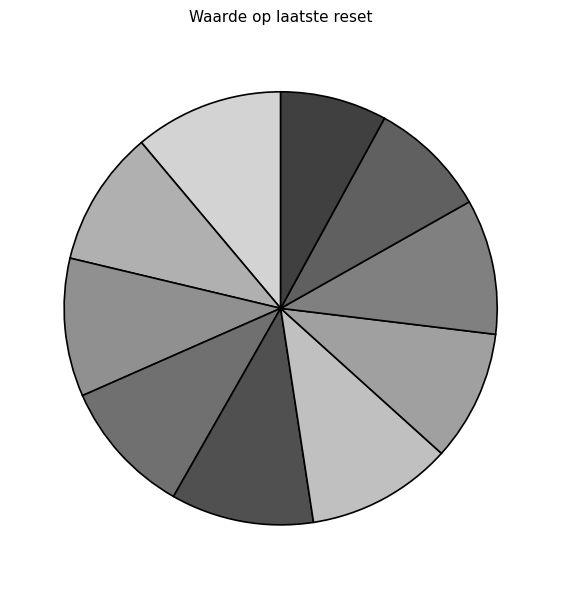

How many segments does this pie chart have?

10